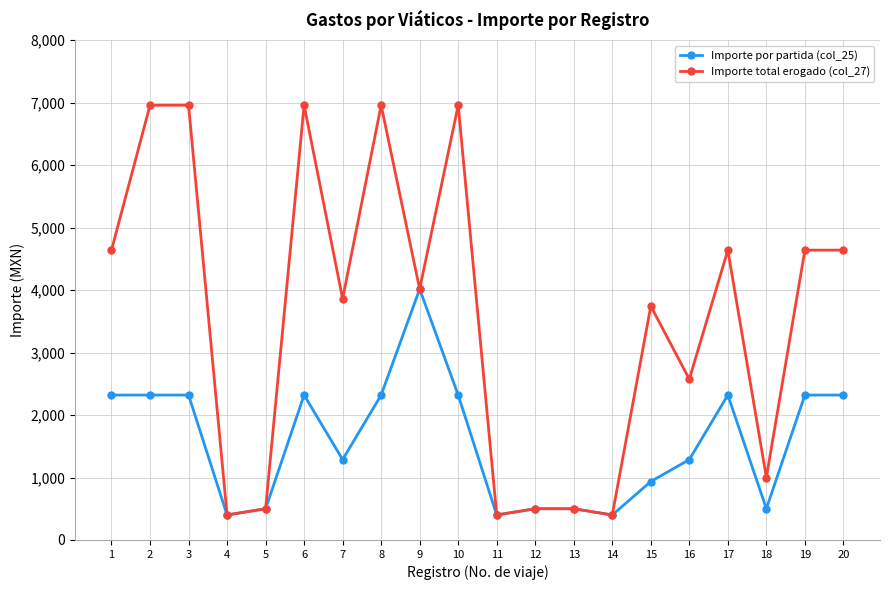

True or false: Importe por partida (col_25) has more than 0 interior local peaks.

True